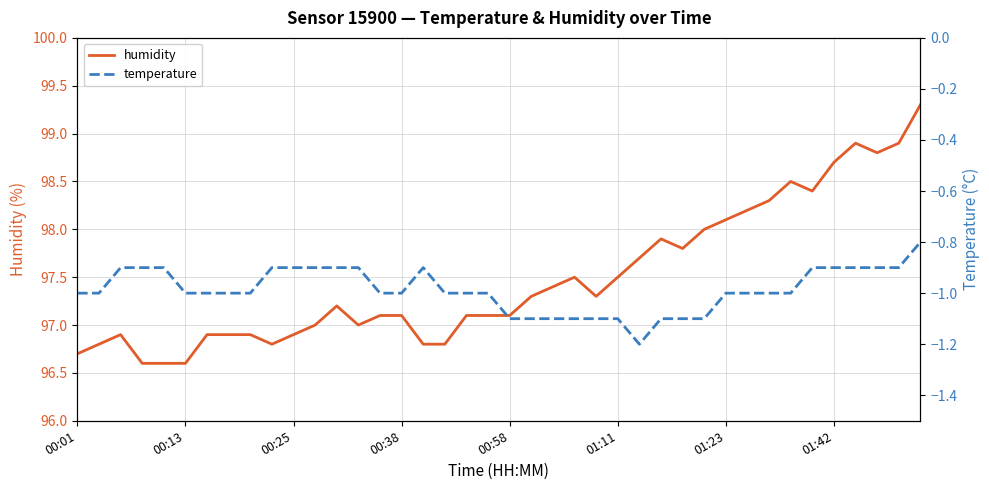

Is it true that humidity equals 96.6 at 00:13?

True